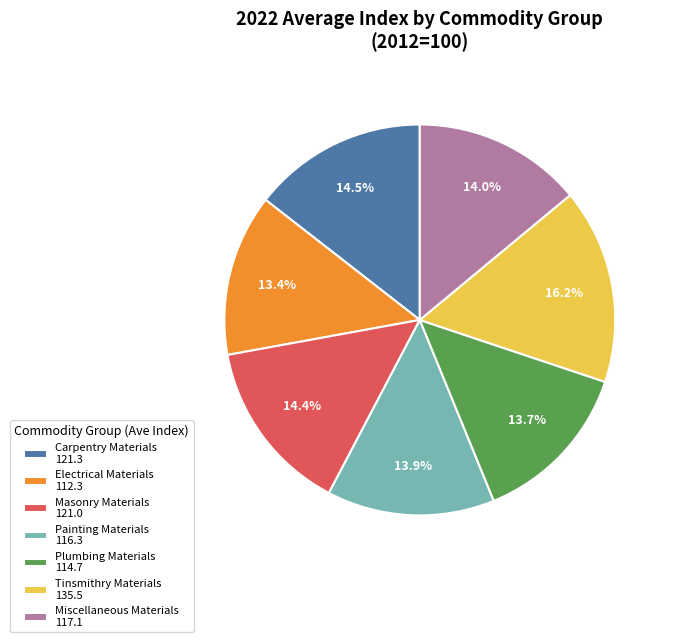

What percentage is the Painting Materials slice, to the nearest percent?

14%